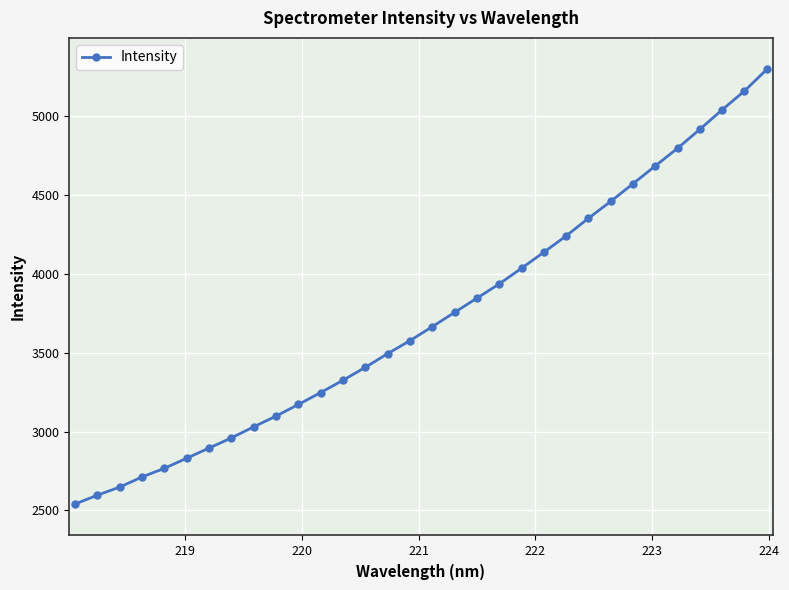

What is the maximum value shown in the chart?

5298.9